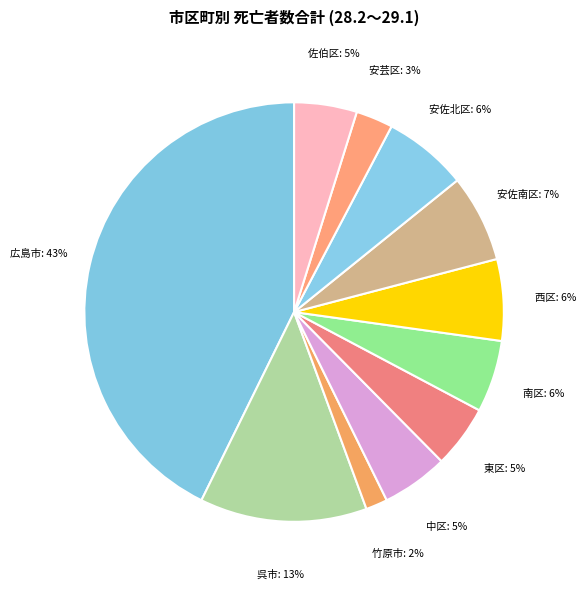

How many slices are in this pie chart?

11